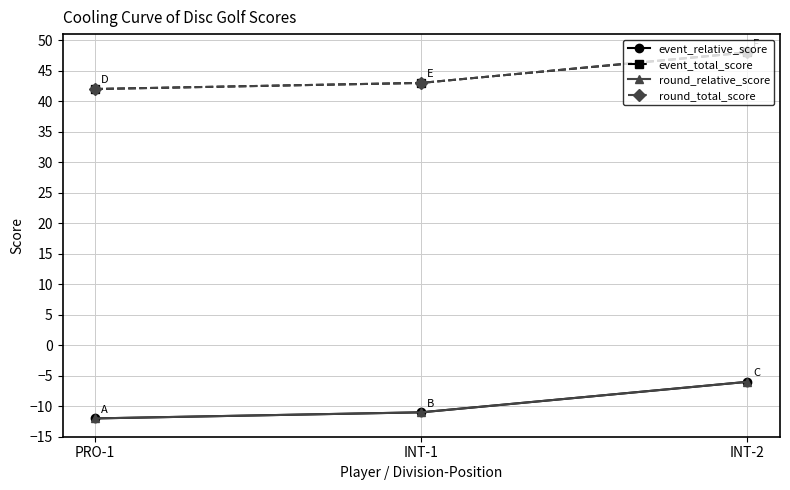

What is the label of the 3rd point from the right?

PRO-1